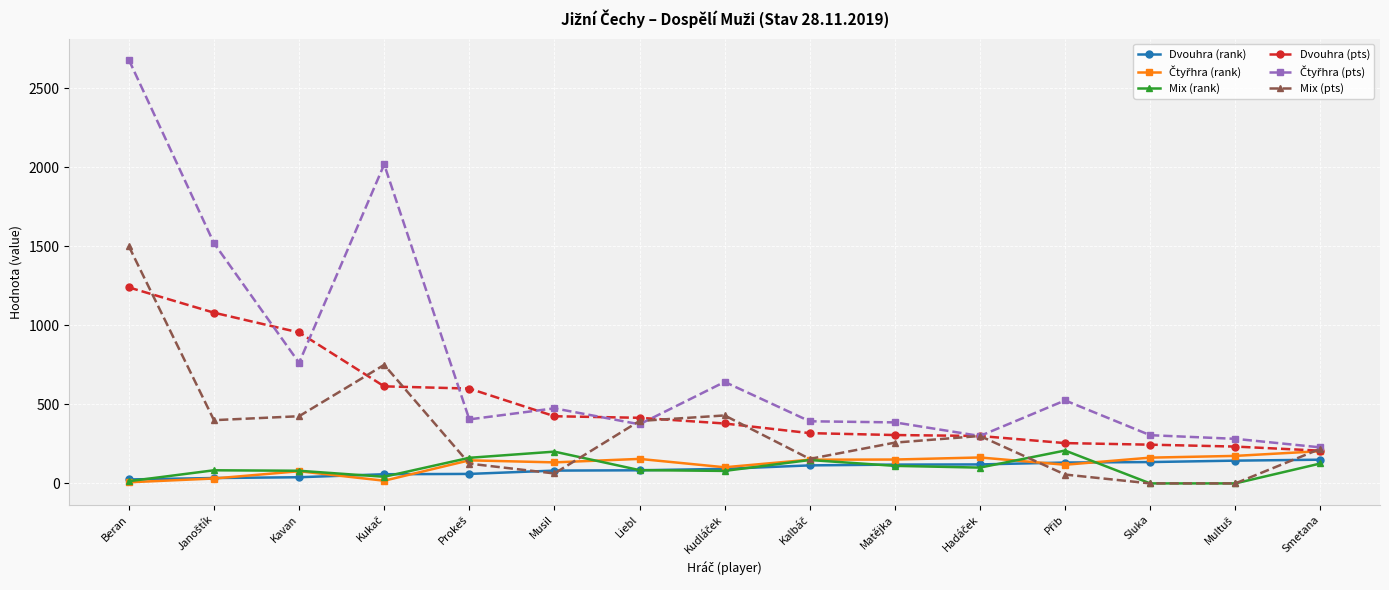

Is it true that Mix (pts) equals 676 at Kavan?

False